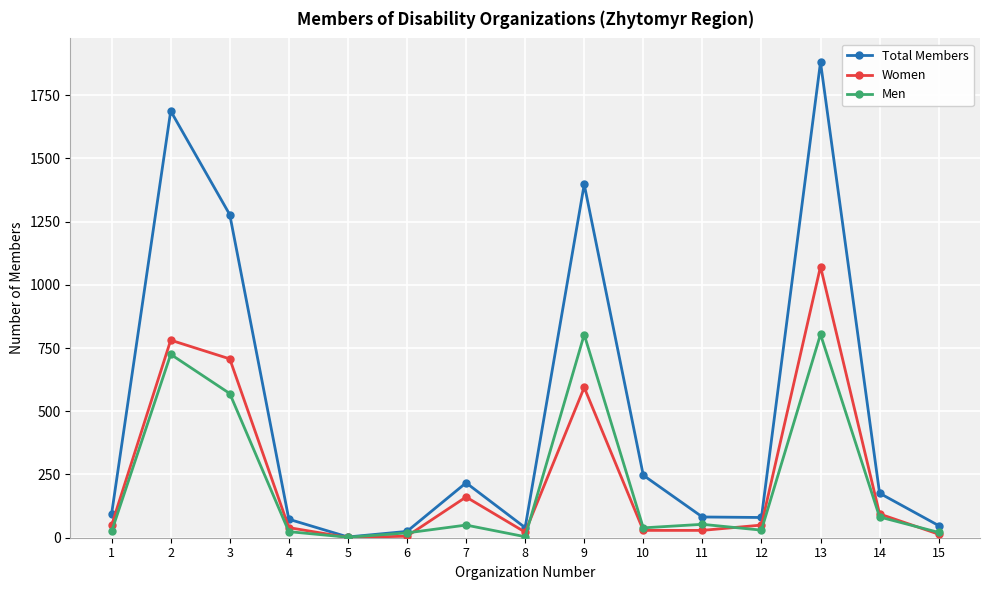

What is the highest value of the Women series?

1072